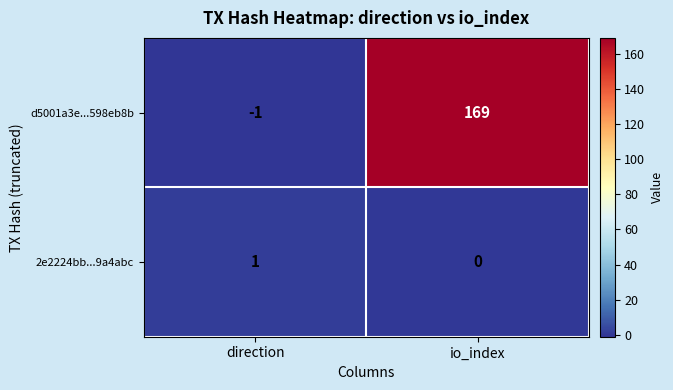

True or false: 2e2224bb...9a4abc has a value of 1 at direction.

True